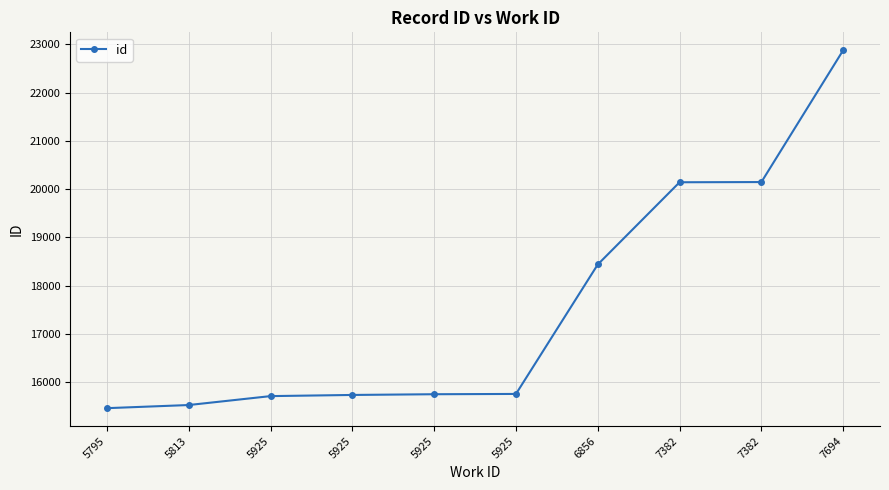

Is it true that the value at 5925 is 4259?

False